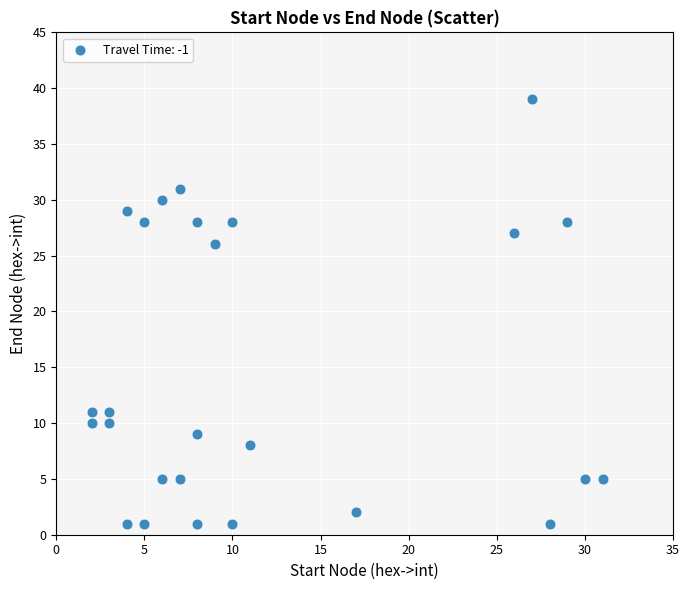

What is the range of Y values (max minus min)?

38